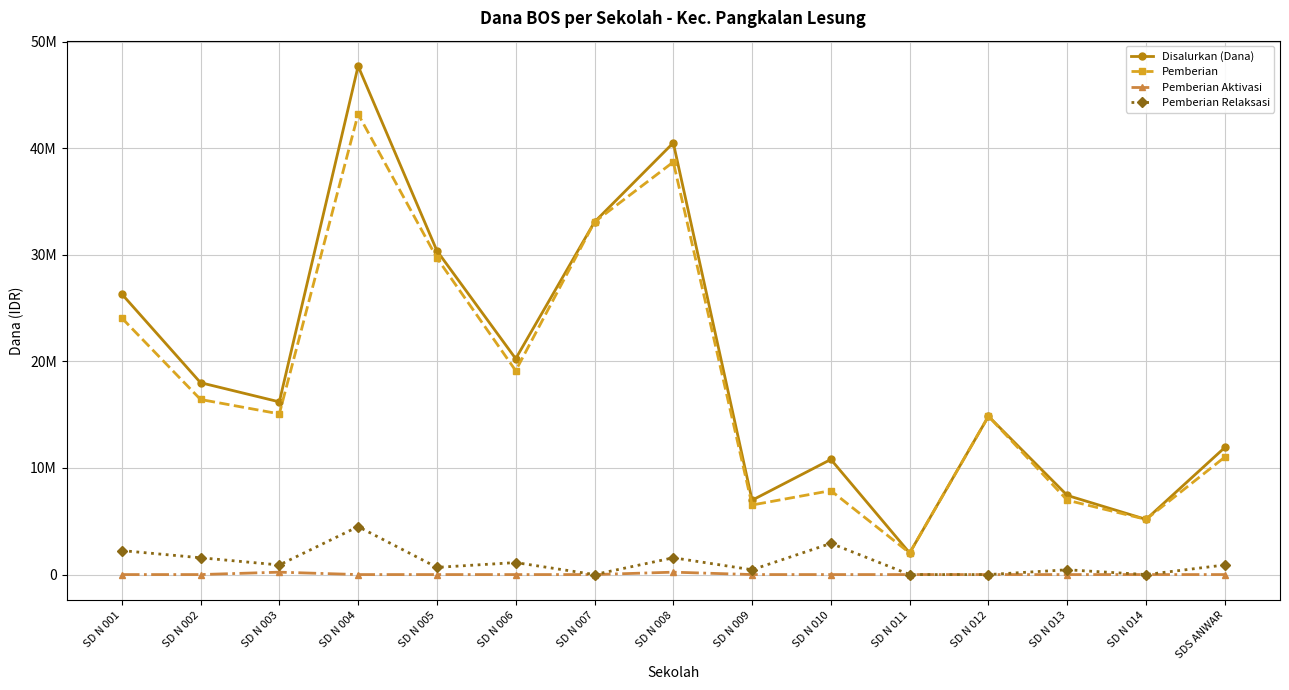

At which category is the sum across all series the highest?

SD N 004